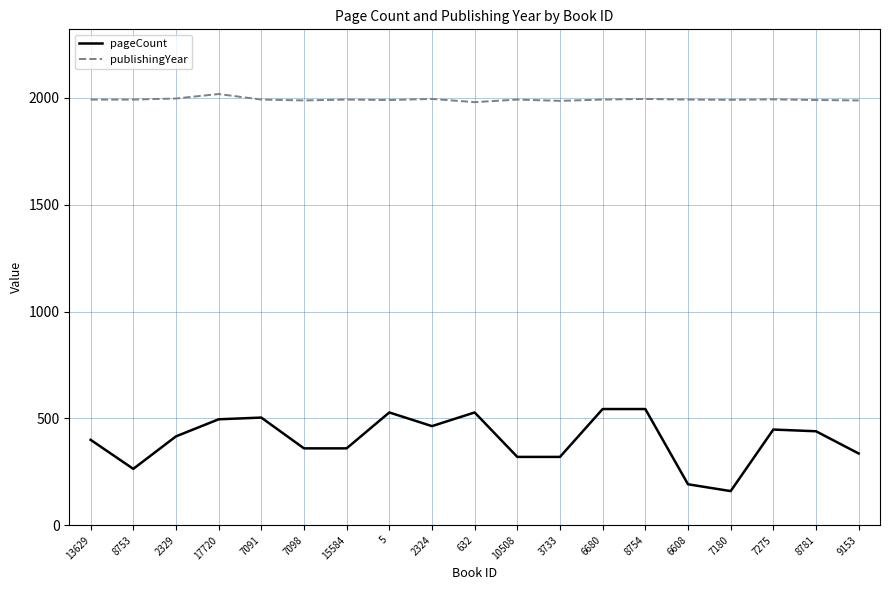

The pageCount series shows 187 at 17720. True or false?

False